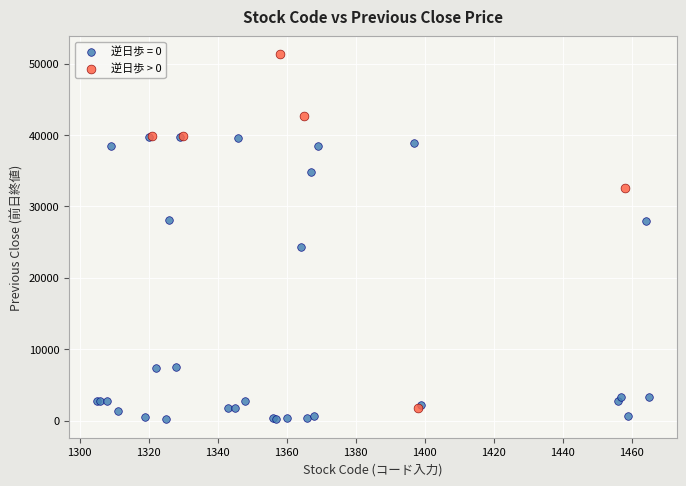

Which series has the largest Y range (max minus min)?

逆日歩 > 0